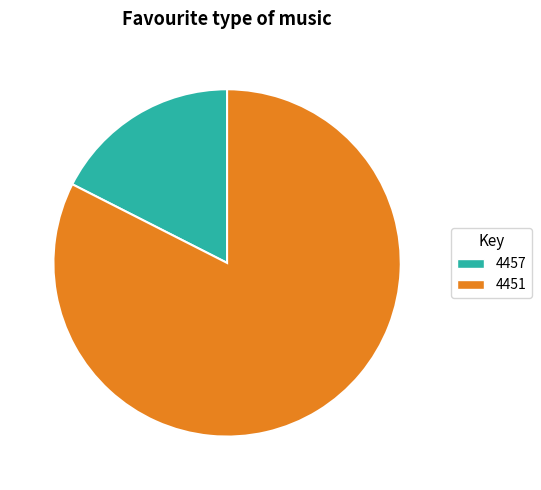

Count the number of slices in the pie.

2